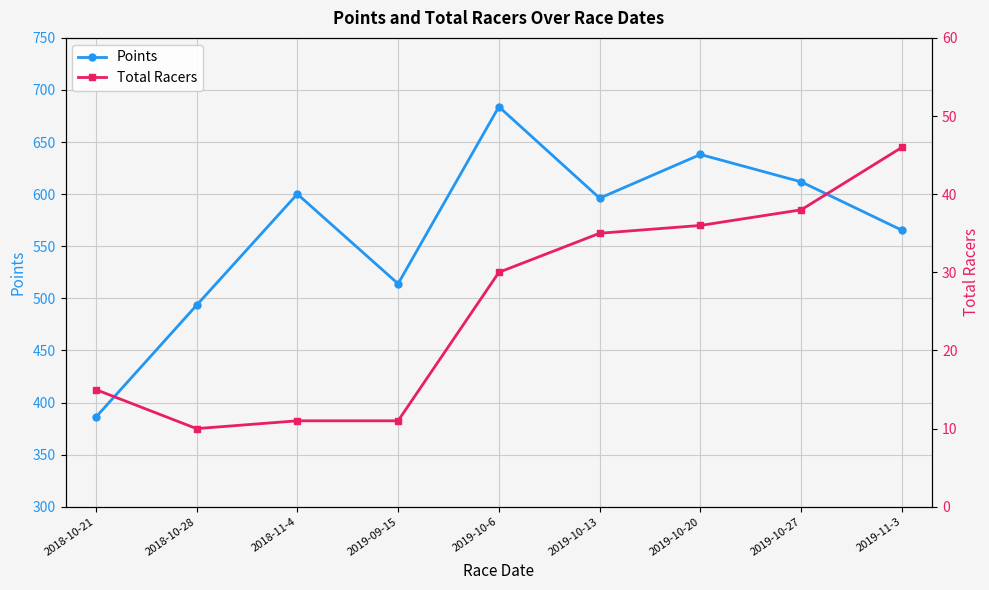

True or false: Total Racers has more than 2 points higher than both neighbors.

False